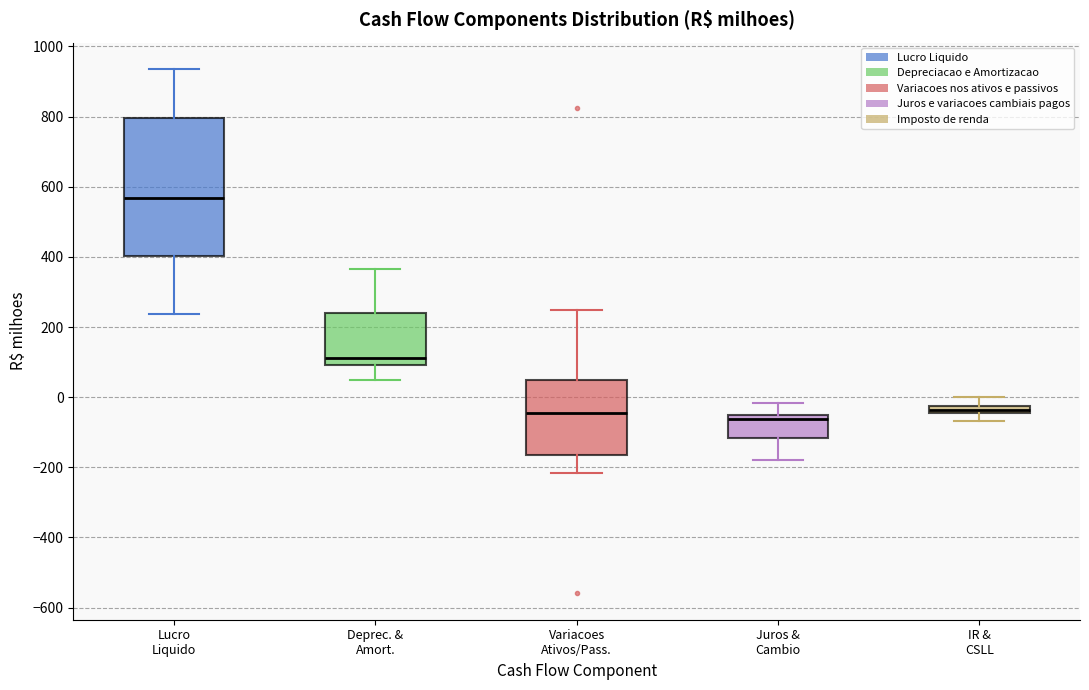

Which box's median line is the highest?

Lucro Liquido